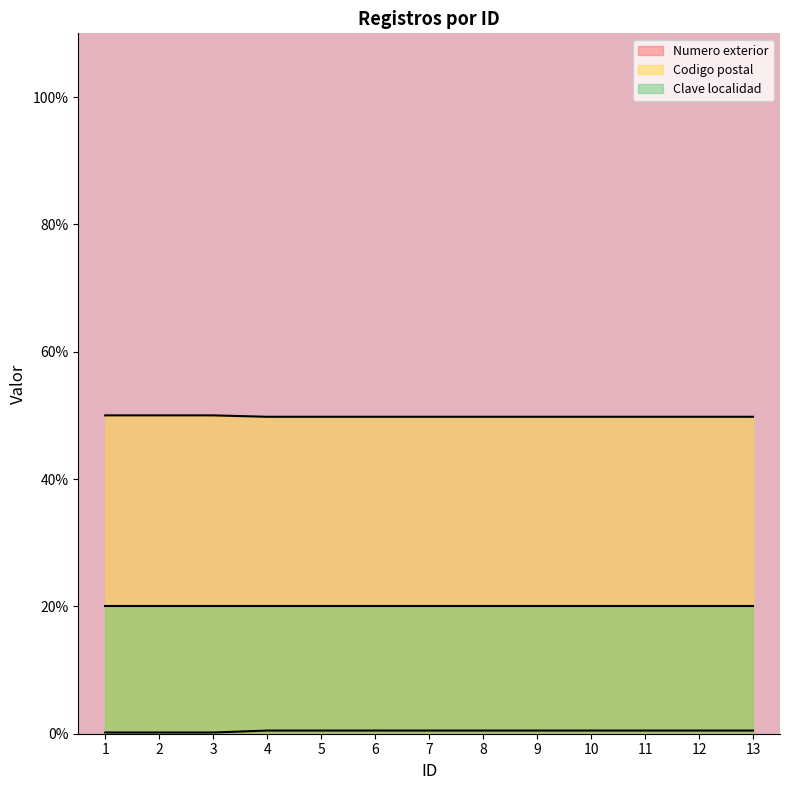

How many distinct data groups are displayed?

3